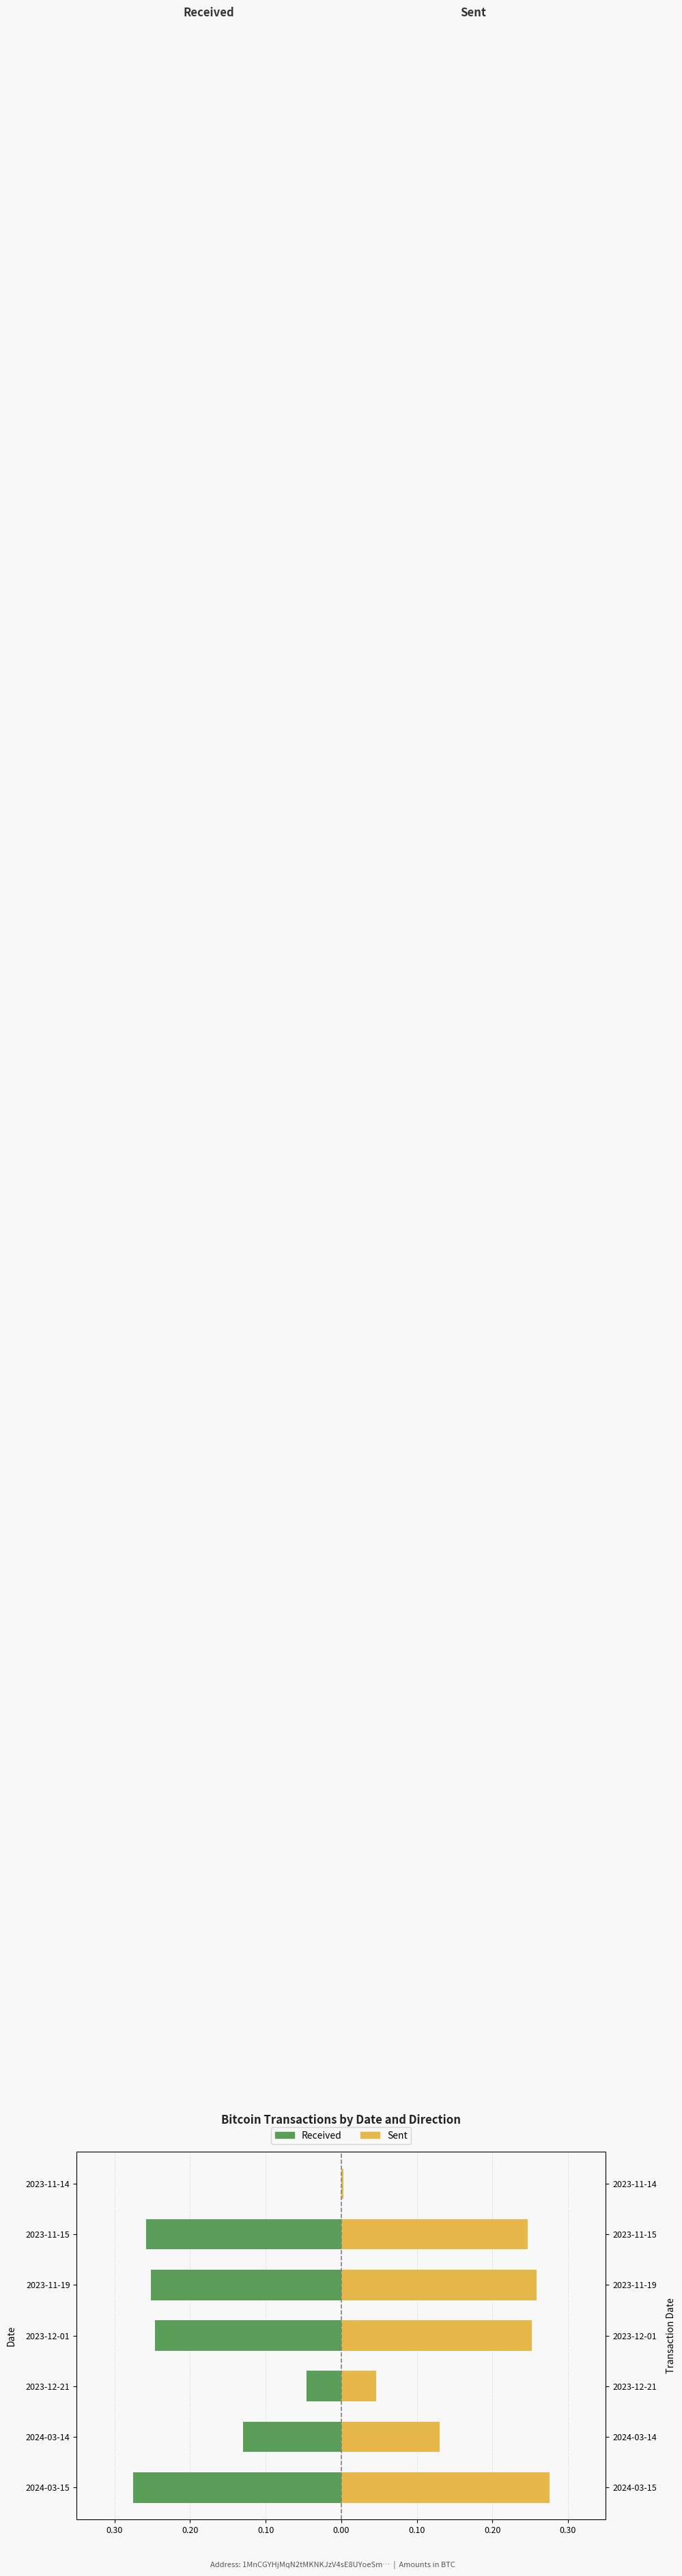

What is the smallest value displayed?

-0.3